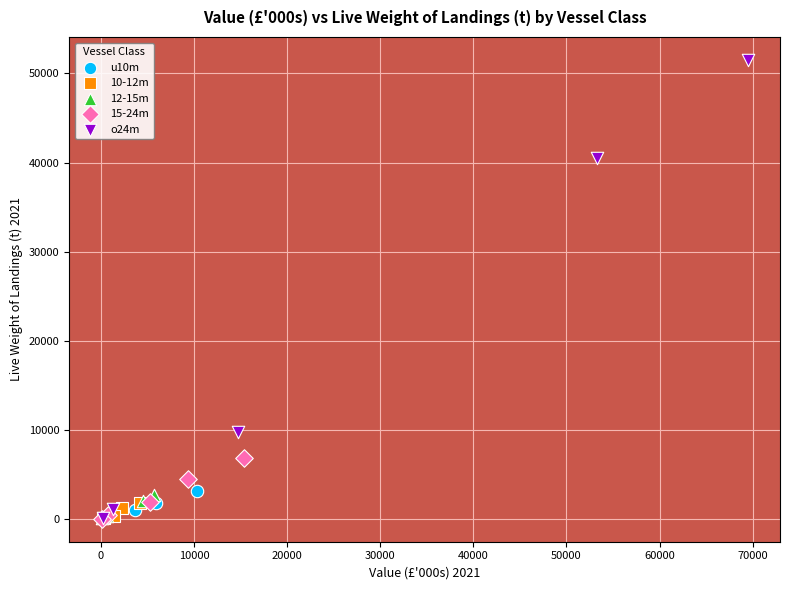

Which series has the largest Y range (max minus min)?

o24m